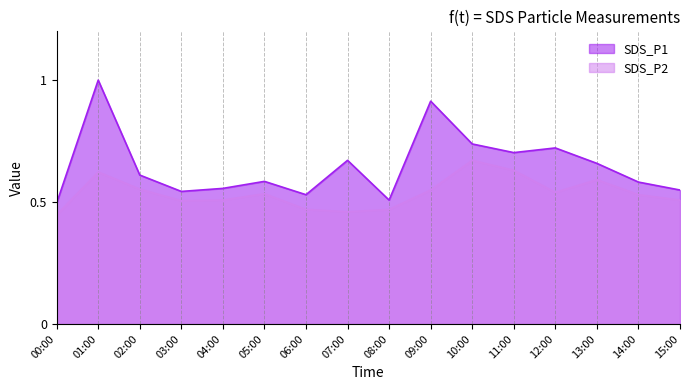

True or false: SDS_P1 and SDS_P2 cross at least once.

False